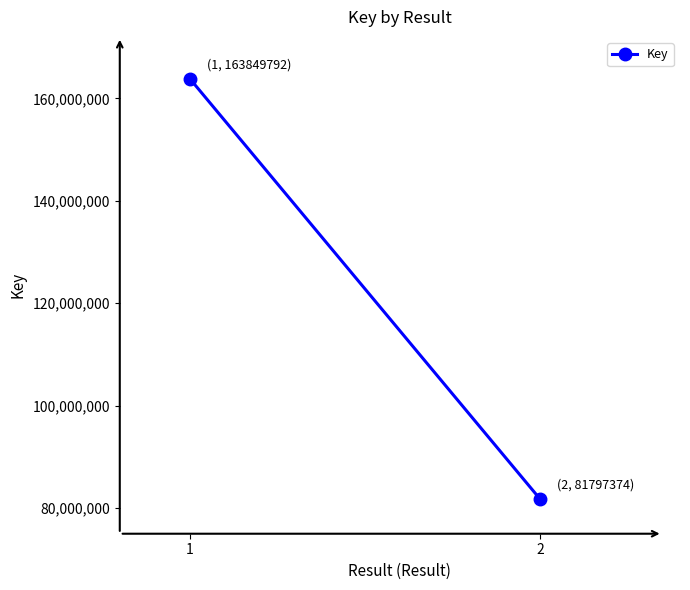

Between 2 and 1, which is larger?

1